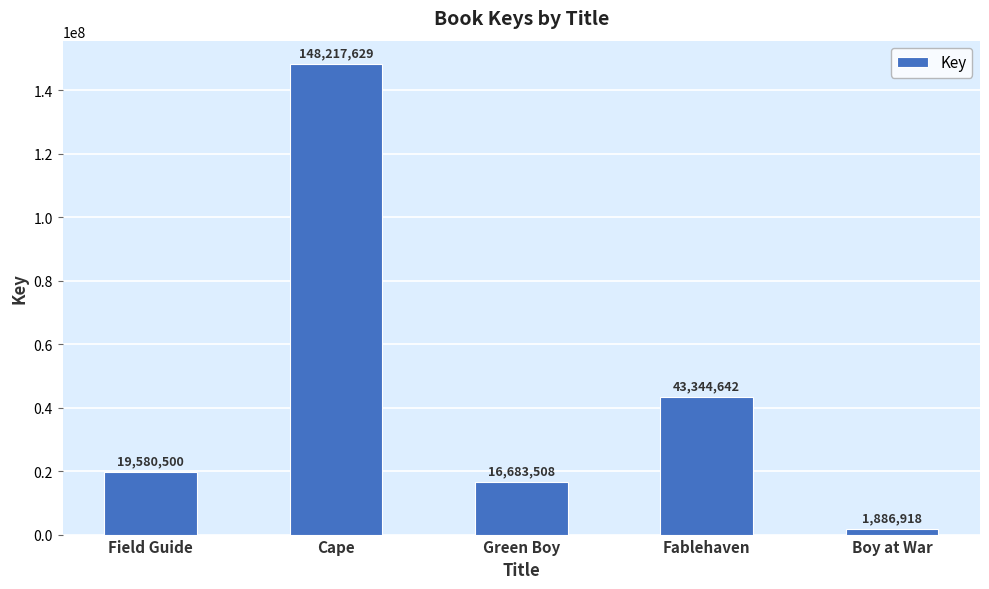

Rank the categories by value from lowest to highest.

Boy at War, Green Boy, Field Guide, Fablehaven, Cape